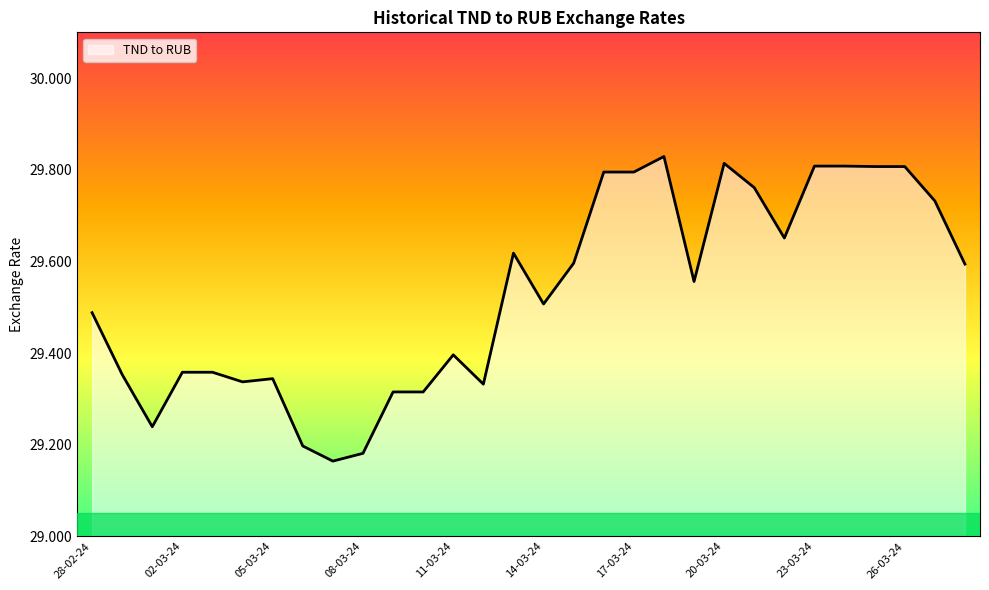

What is the label of the 28th point from the right?

01-03-24